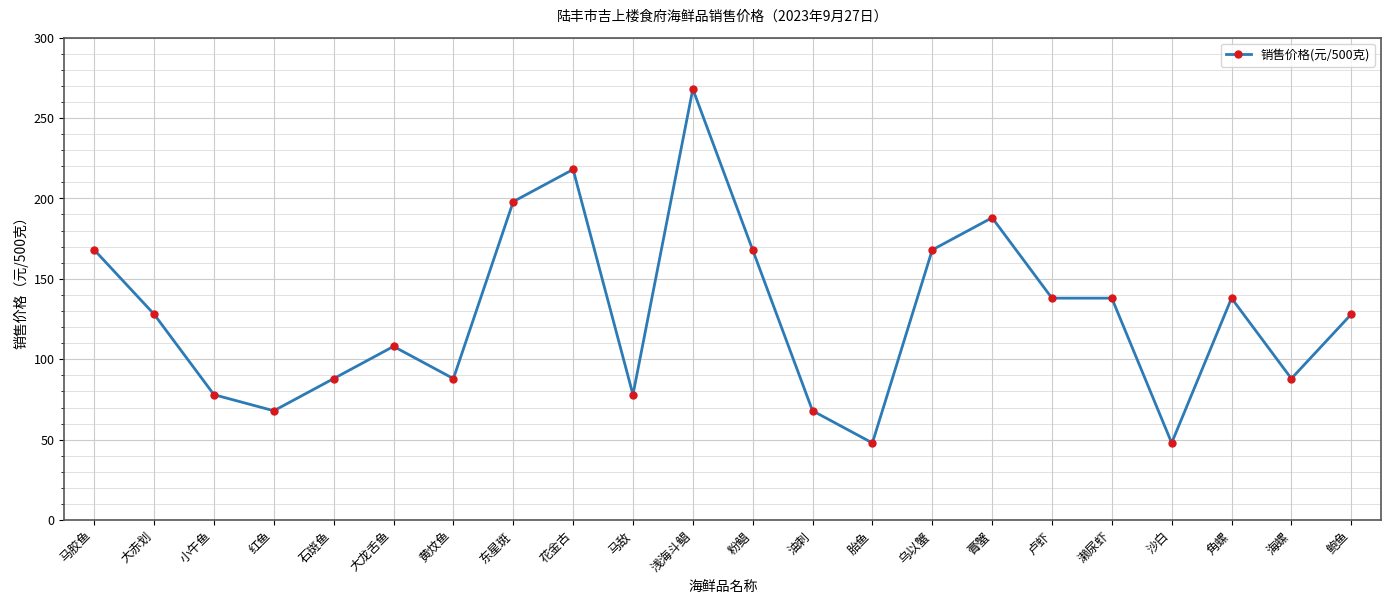

True or false: the data shows 30 at 石斑鱼.

False